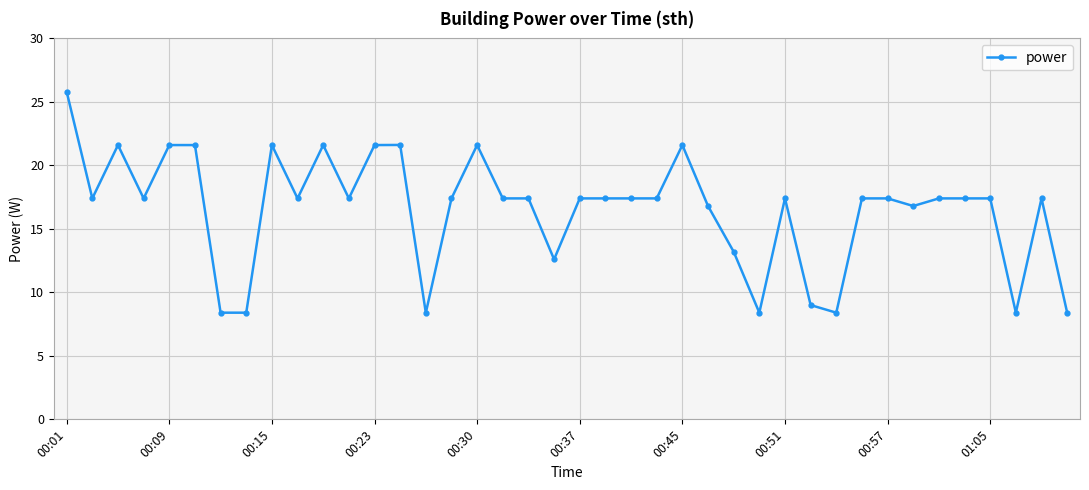

What is the minimum value shown in the chart?

8.4